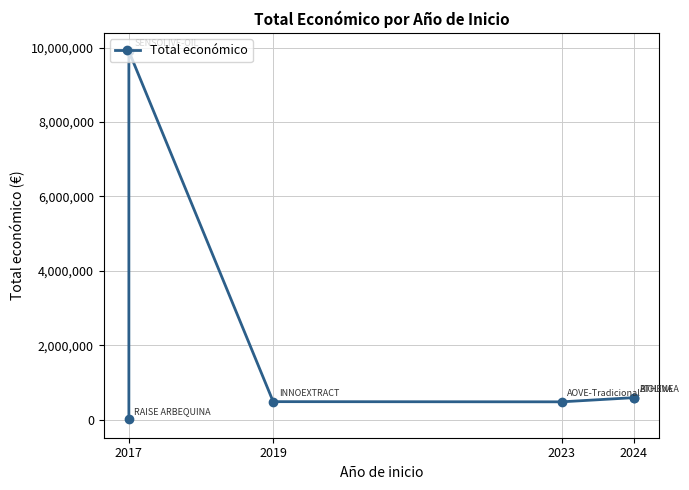

True or false: the data shows 6856 at 2017.

False